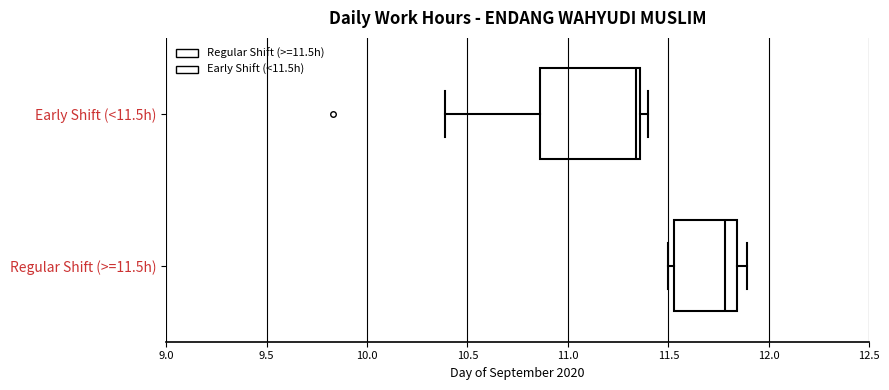

Comparing the boxes themselves (not the whiskers), which one is the widest?

Early Shift (<11.5h)